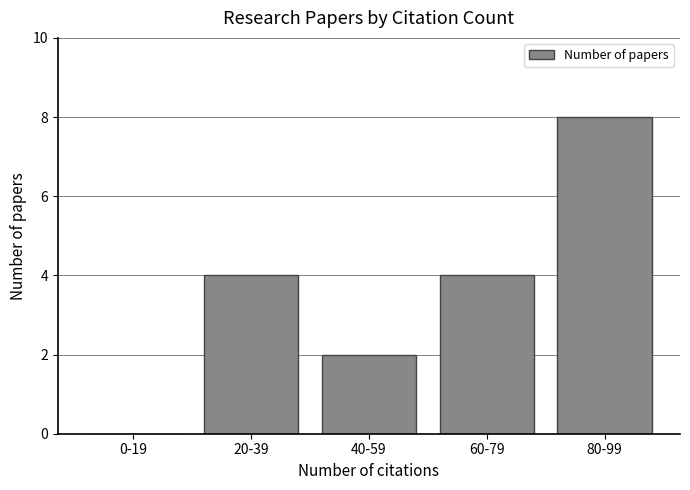

Reading left to right, transcribe all the data shown in this chart.

0-19=0	20-39=4	40-59=2	60-79=4	80-99=8